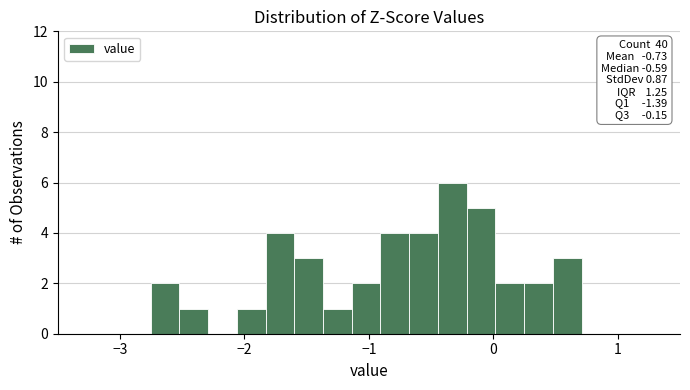

Around what value on the x-axis is the tallest bar? Give the approximate position of its centre, as read against the axis.

-0.3